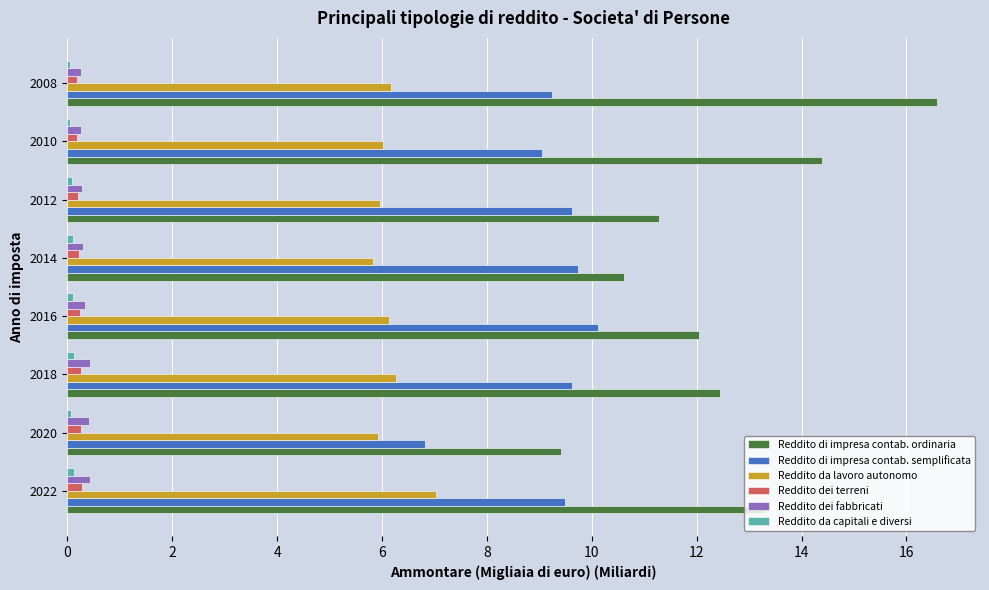

Is the value of Reddito da lavoro autonomo at 2020 greater than the value of Reddito dei fabbricati at 2018?

Yes